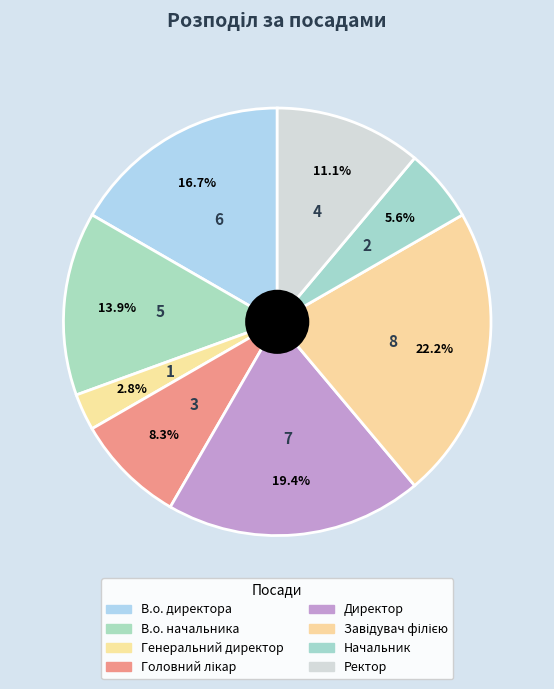

To the nearest percent, what is the difference between the largest and smallest slice percentages?

19%